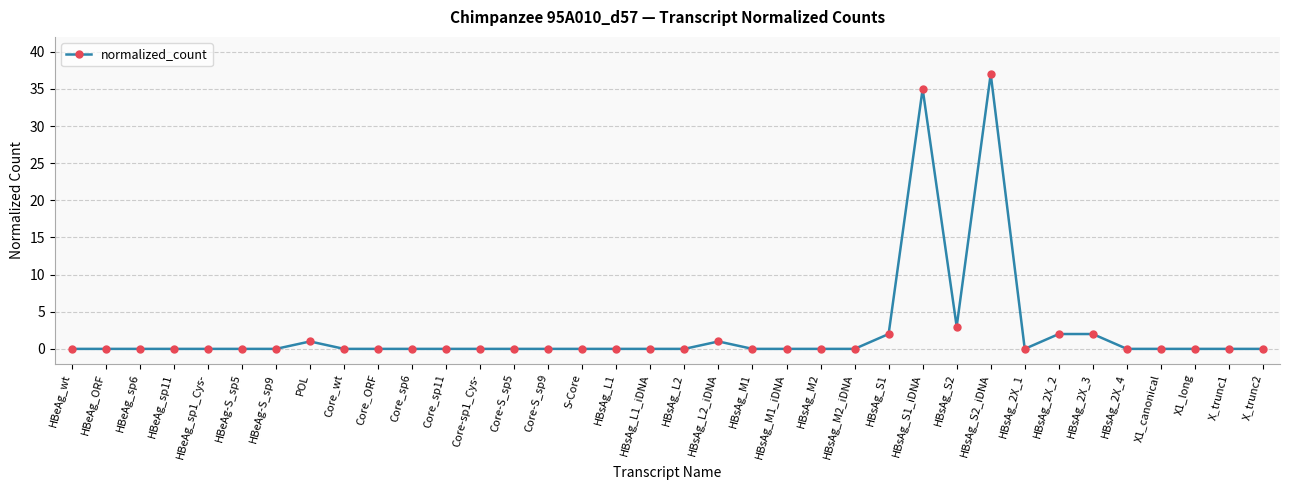

Read the value at HBsAg_S2.

3